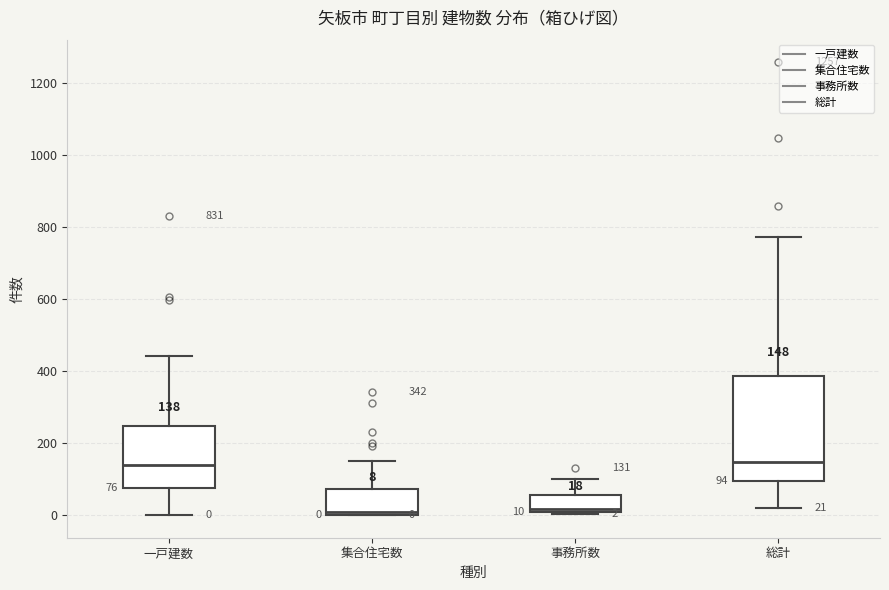

Comparing the boxes themselves (not the whiskers), which one is the tallest?

総計